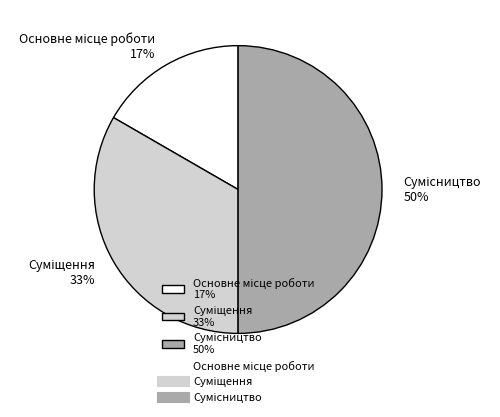

How many segments does this pie chart have?

3